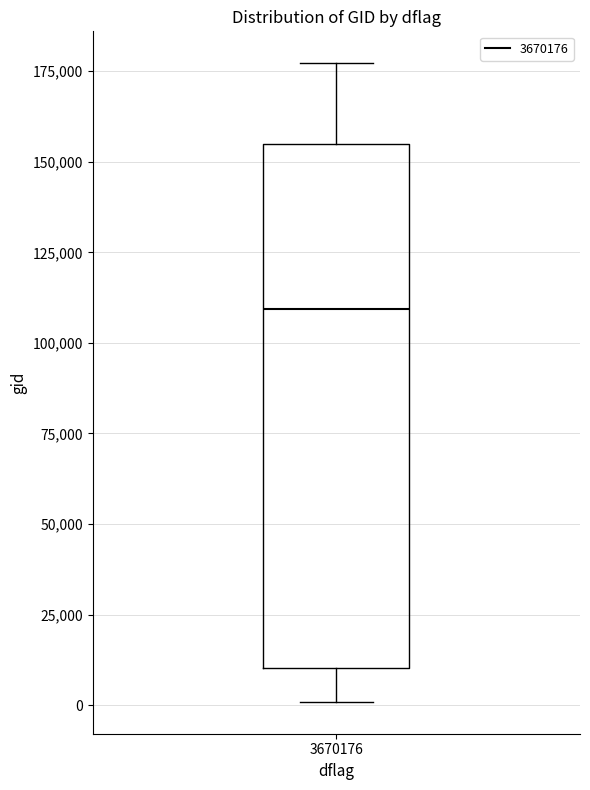

Where is the lower edge of the box at x = 3670176 on the y-axis? The values are not printed on the chart, so give them approximately, as read against the axis.

10000